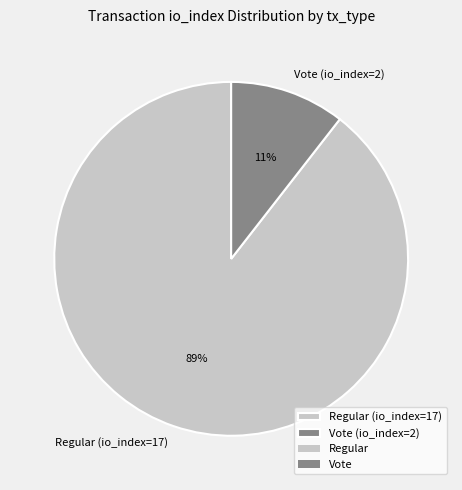

Which category has the biggest portion of the pie?

Regular (io_index=17)